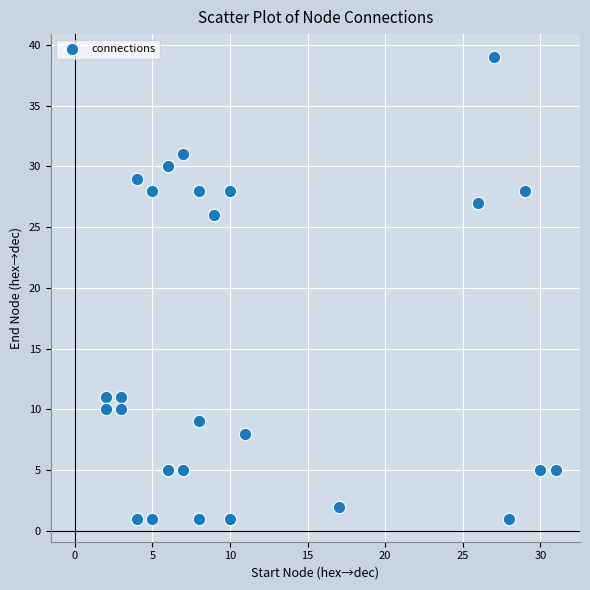

What Y value in the scatter plot is closest to 20?

26